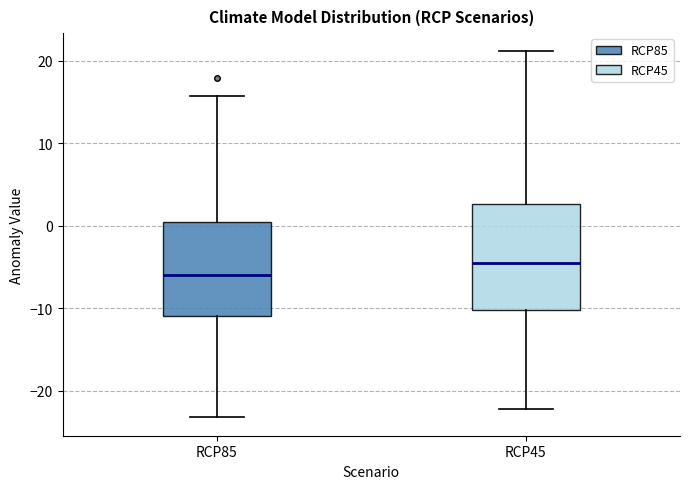

Which box's median line is the lowest?

RCP85